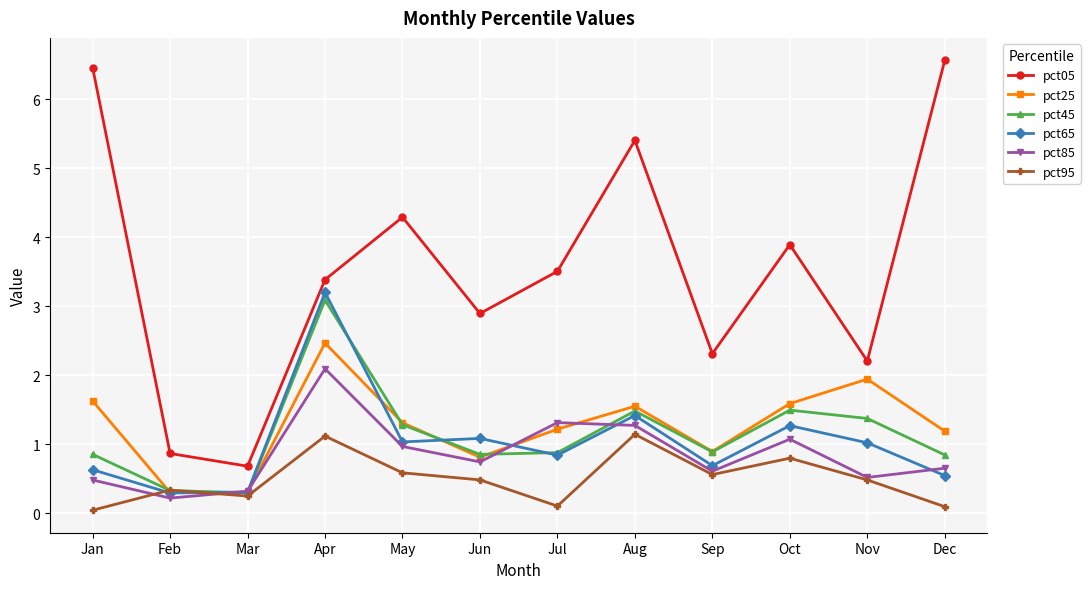

What is the sum of all pct65 values?

12.4